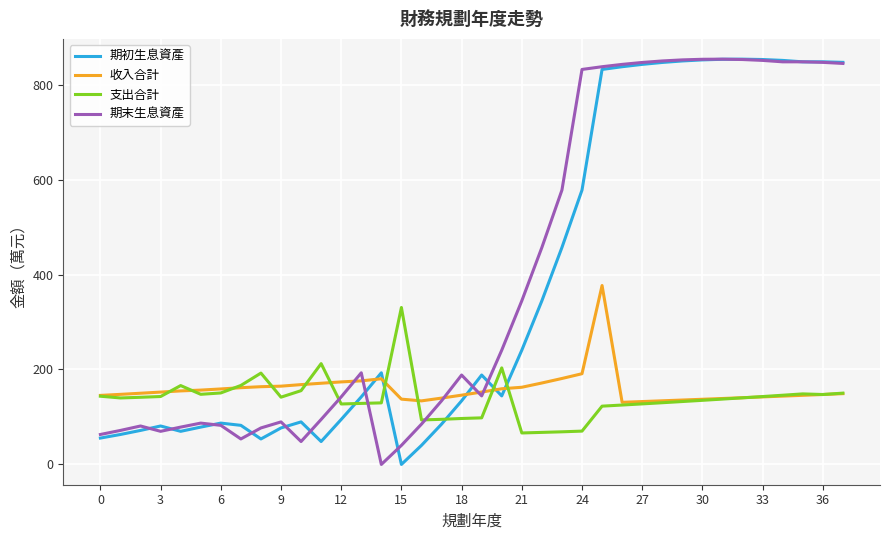

What is the maximum value shown in the chart?

854.3